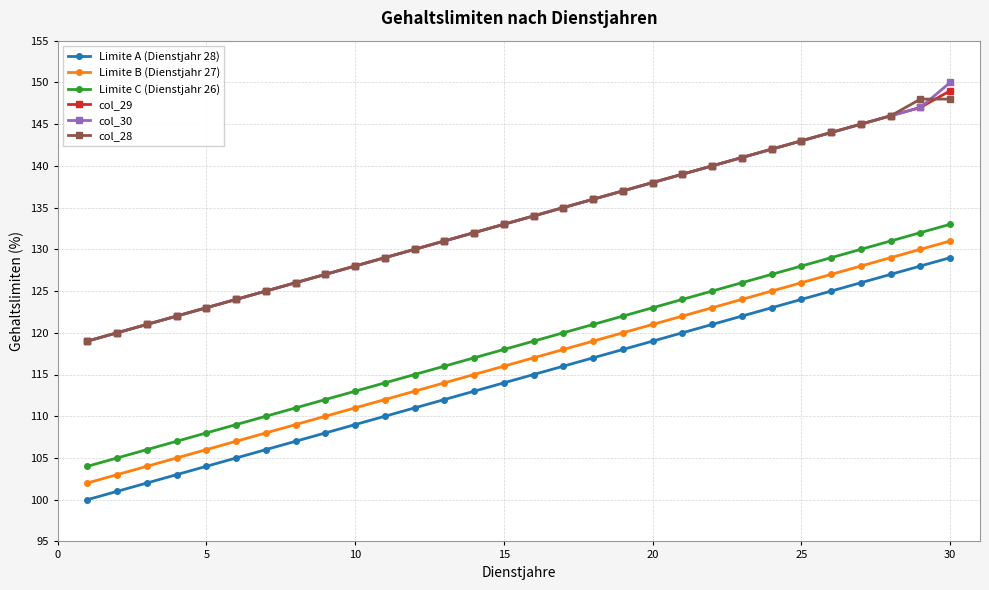

True or false: Limite C (Dienstjahr 26) and col_29 intersect in this chart.

False